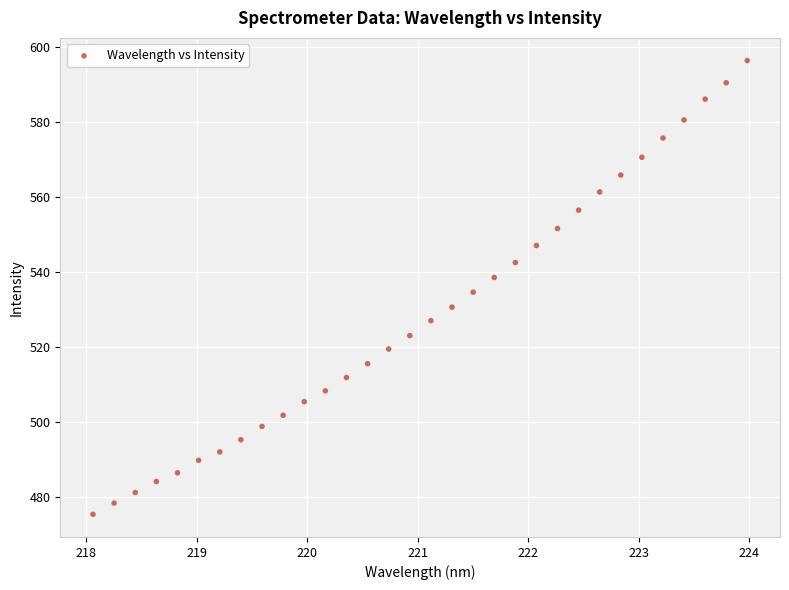

What is the range of X values (max minus min)?

5.9